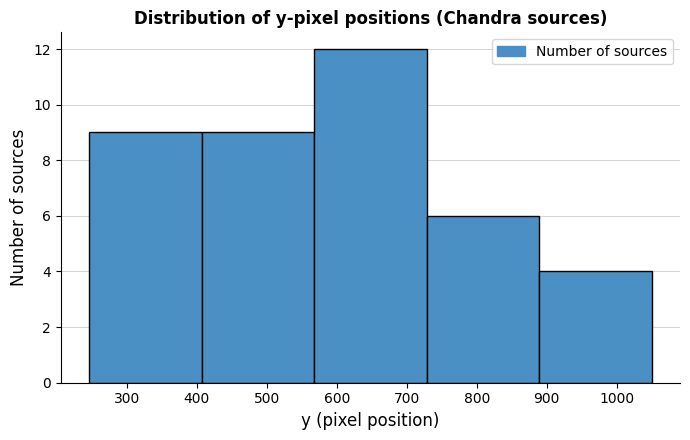

Reading left to right, transcribe this chart: for each bar, give the range it covers on the x-axis and its height. Neither the bar edges nor the heights are printed on the chart, so give them approximately, as read against the axes.

250 to 410: 9
410 to 570: 9
570 to 730: 12
730 to 890: 6
890 to 1050: 4